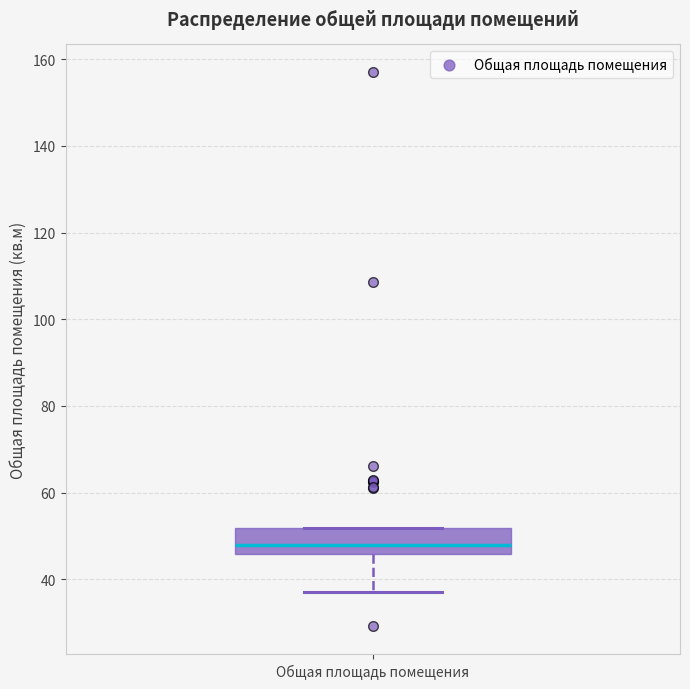

Read this box plot against the y-axis: the position of the median line, the range covered by the box, and the ends of both whiskers. The values are not printed on the chart, so give them approximately, as read against the axis.

median 48, box 46 to 52, whiskers 38 to 52